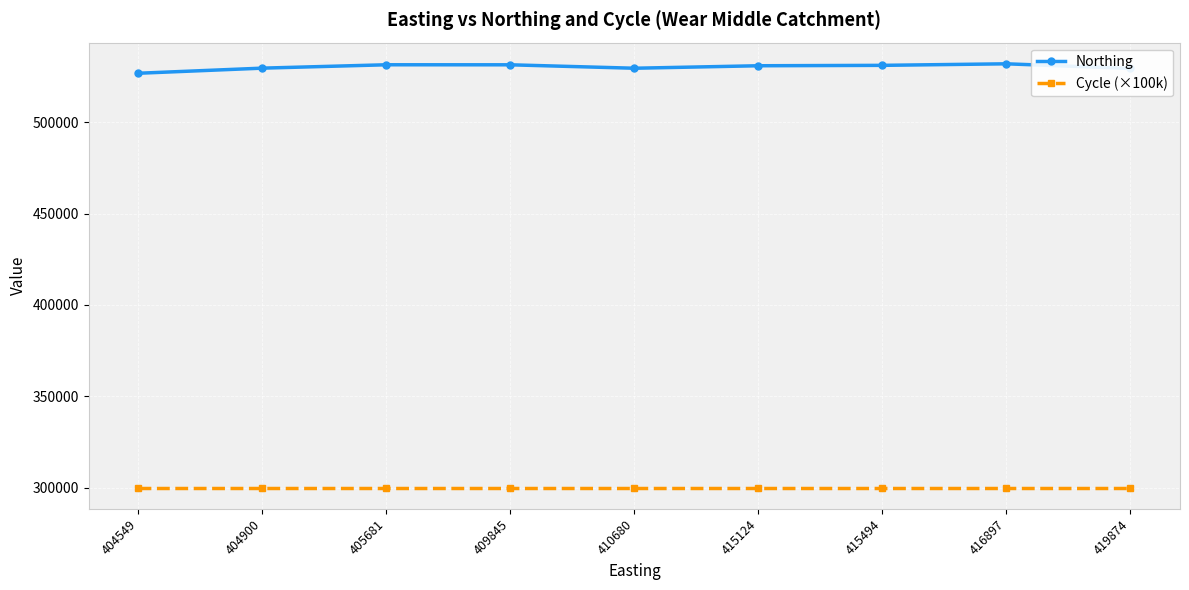

What is the minimum value for Cycle (×100k)?

300000